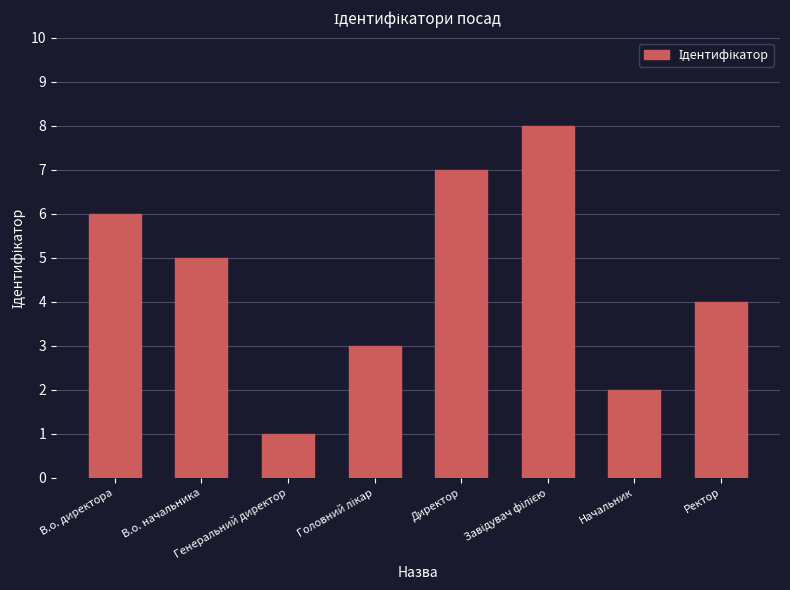

What is the label of the 1st bar from the right?

Ректор